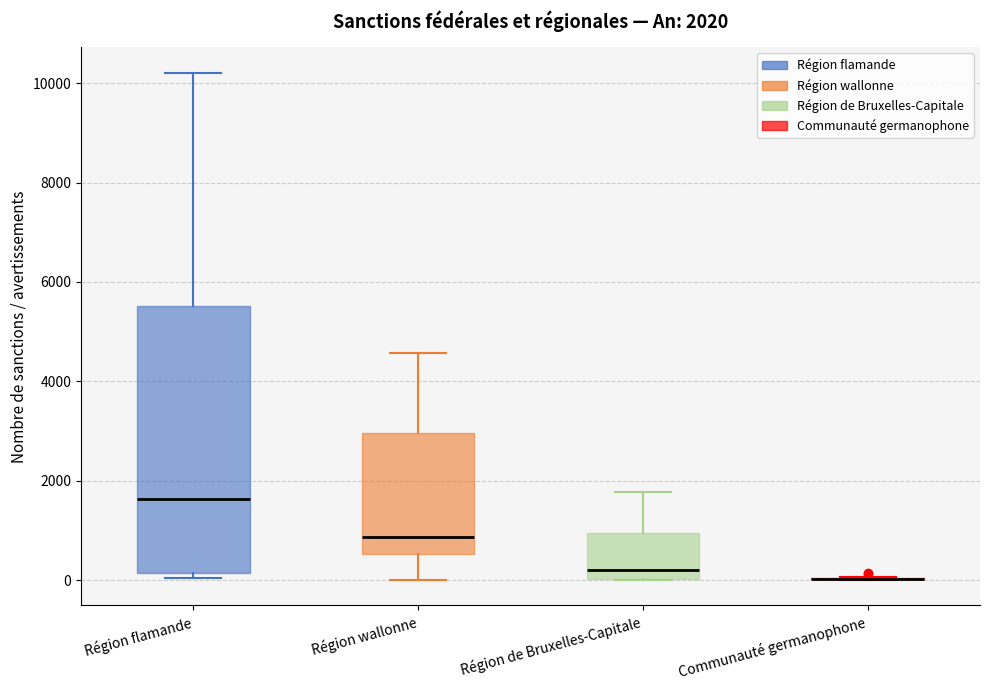

Comparing the boxes themselves (not the whiskers), which one is the tallest?

Région flamande